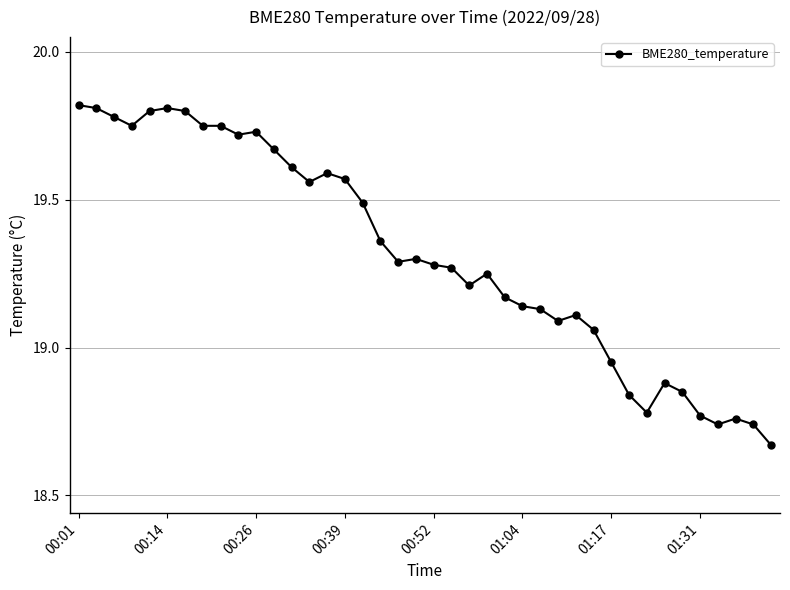

True or false: the data has more than 0 interior local peaks.

True